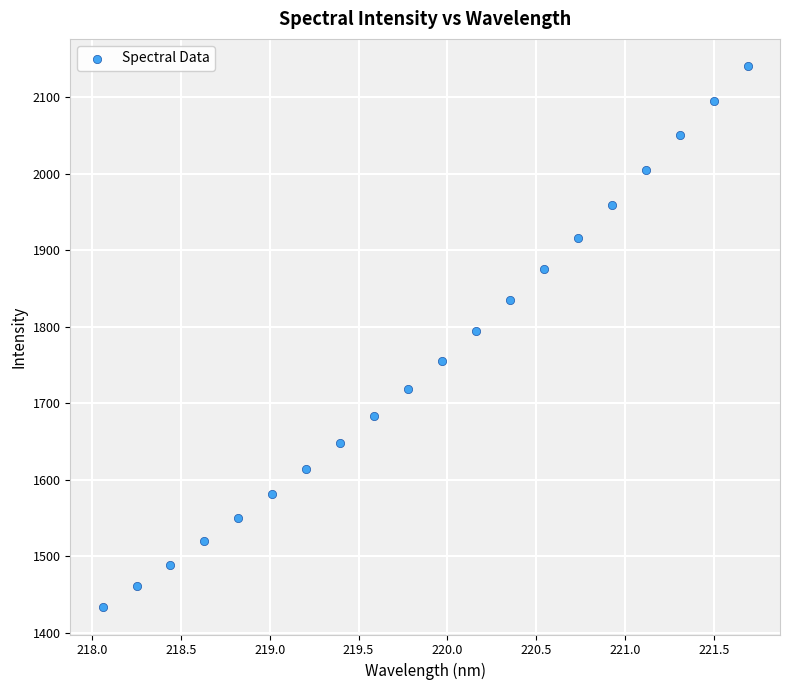

What is the range of X values (max minus min)?

3.6